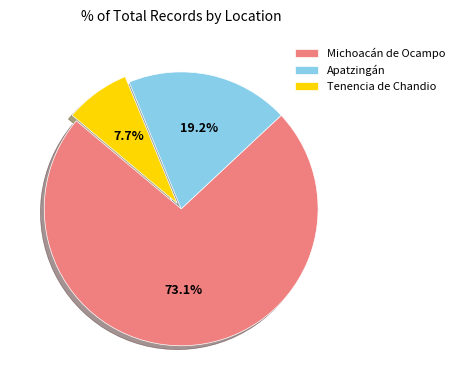

True or false: Tenencia de Chandio accounts for 1% of the total.

False